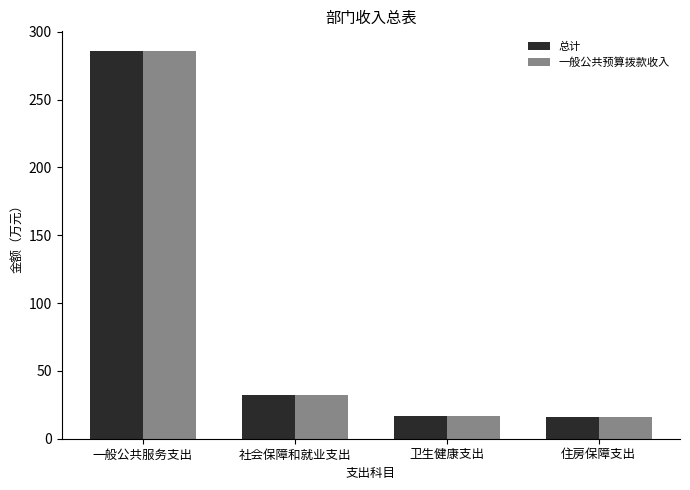

What is the difference between the maximum and minimum values in the 一般公共预算拨款收入 series?

269.9